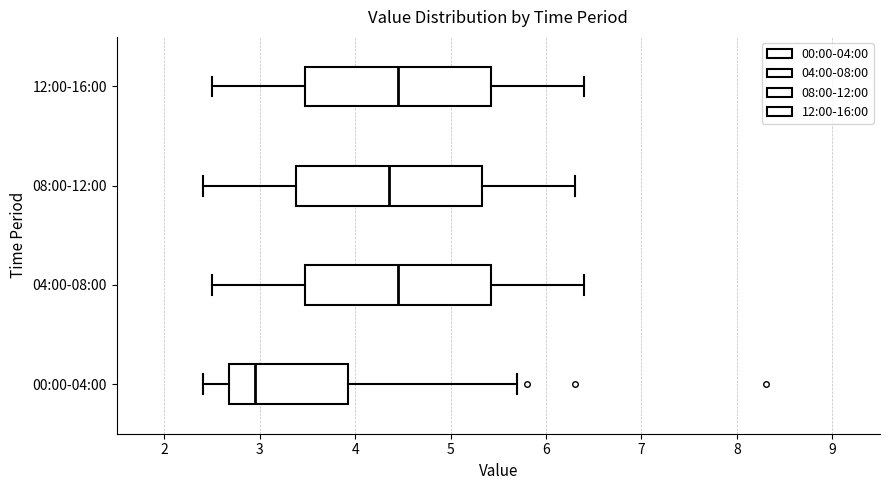

Reading bottom to top, read every box against the x-axis: the position of its median line, the range the box covers, and the ends of its whiskers. The values are not printed on the chart, so give them approximately, as read against the axis.

00:00-04:00: median 3.0, box 2.7 to 3.9, whiskers 2.4 to 5.7
04:00-08:00: median 4.5, box 3.5 to 5.4, whiskers 2.5 to 6.4
08:00-12:00: median 4.4, box 3.4 to 5.3, whiskers 2.4 to 6.3
12:00-16:00: median 4.5, box 3.5 to 5.4, whiskers 2.5 to 6.4